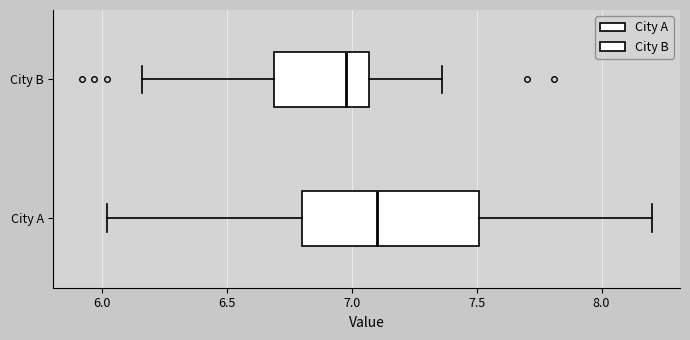

Which box is the widest, from its left edge to its right edge?

City A